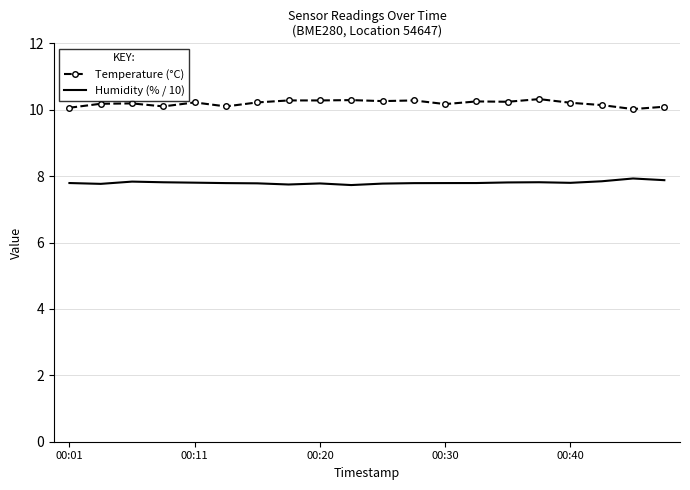

List the series in order of their peak value, lowest first.

Humidity (% / 10), Temperature (°C)